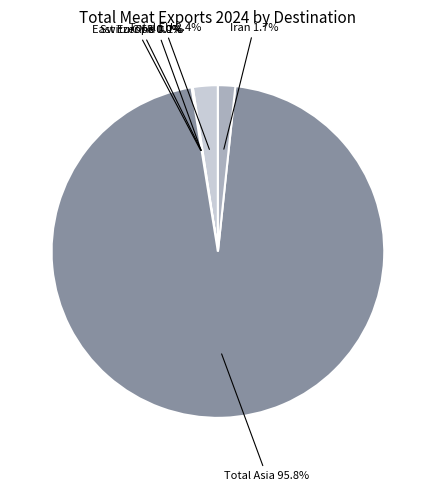

What is the total percentage of Total EU and Iran?

4.1%